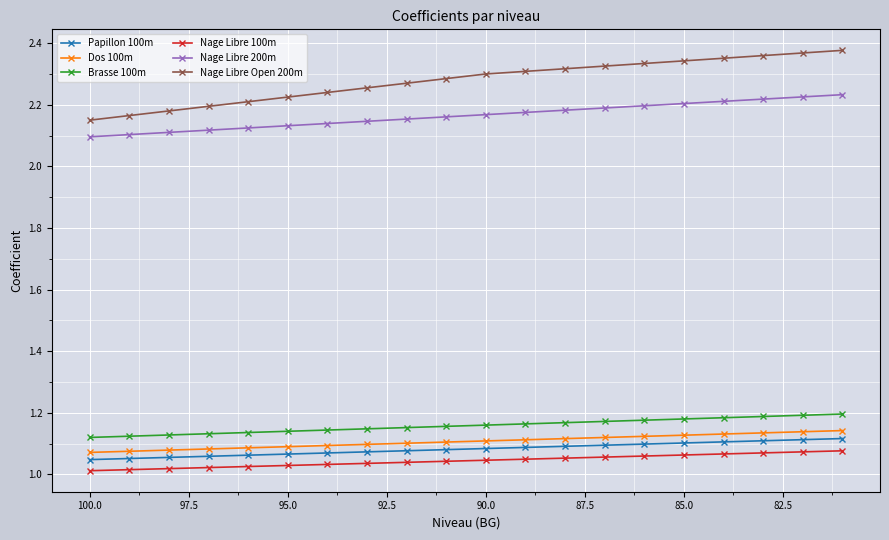

True or false: Nage Libre 200m and Nage Libre Open 200m intersect in this chart.

False